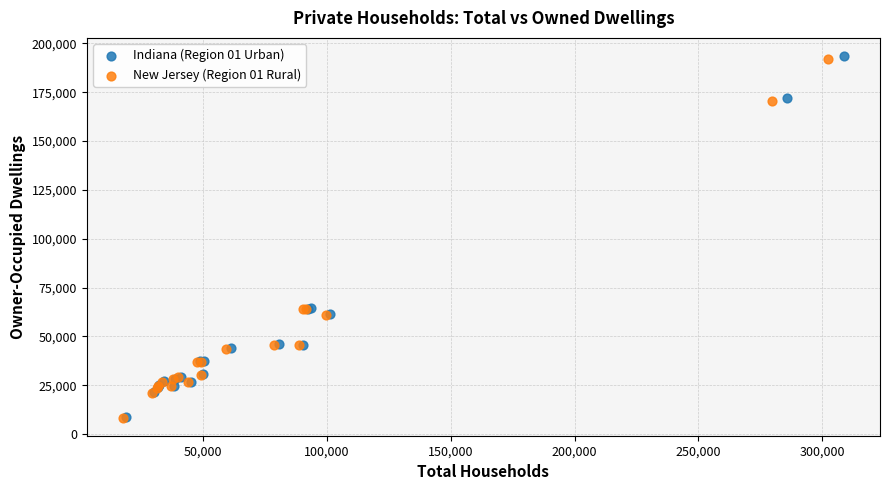

What are all the series names shown in the legend?

Indiana (Region 01 Urban), New Jersey (Region 01 Rural)